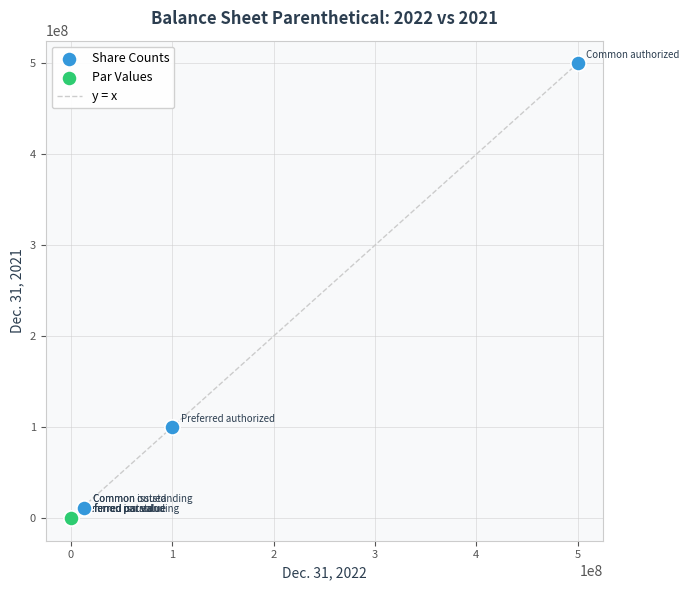

Which series reaches the minimum Y coordinate?

Par Values